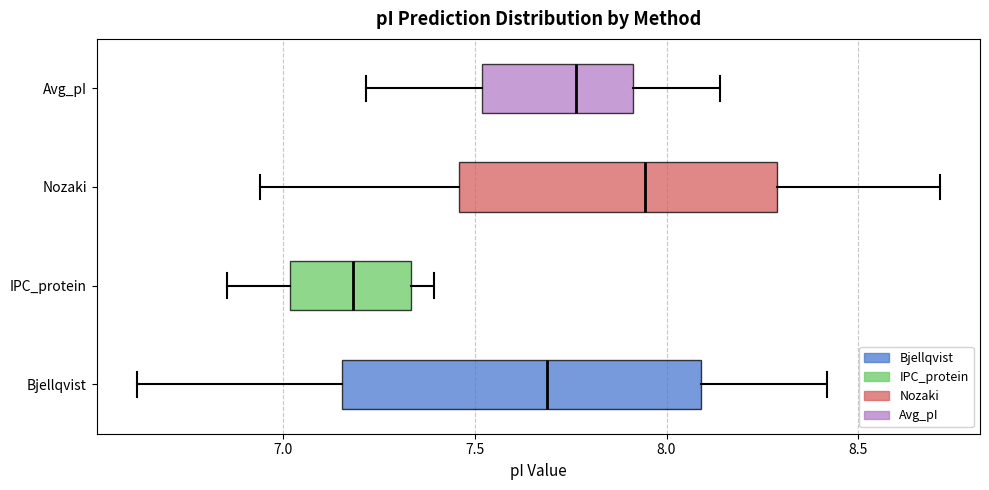

Reading bottom to top, read every box against the x-axis: the position of its median line, the range the box covers, and the ends of its whiskers. The values are not printed on the chart, so give them approximately, as read against the axis.

Bjellqvist: median 7.70, box 7.15 to 8.10, whiskers 6.60 to 8.40
IPC_protein: median 7.20, box 7.00 to 7.35, whiskers 6.85 to 7.40
Nozaki: median 7.95, box 7.45 to 8.30, whiskers 6.95 to 8.70
Avg_pI: median 7.75, box 7.50 to 7.90, whiskers 7.20 to 8.15